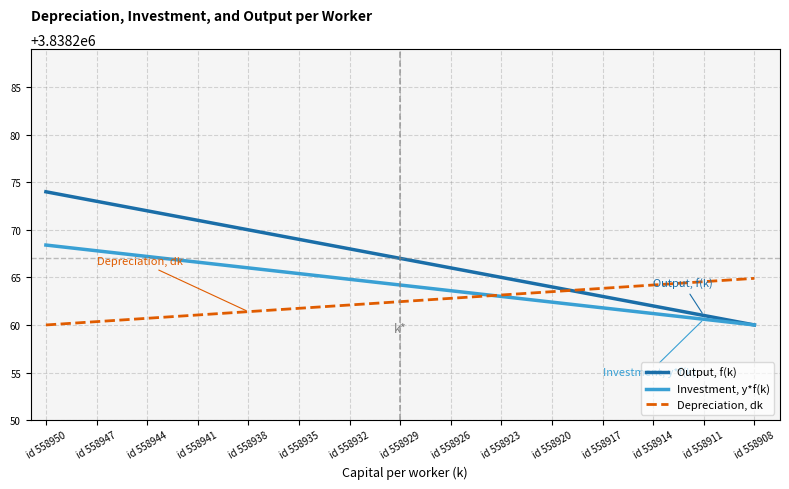

At which label does Depreciation, dk reach its peak?

id 558908